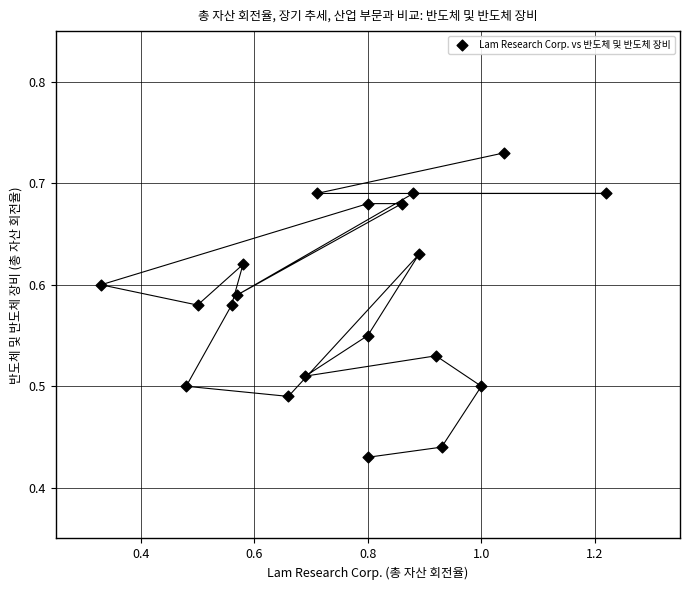

What is the range of X values (max minus min)?

0.9